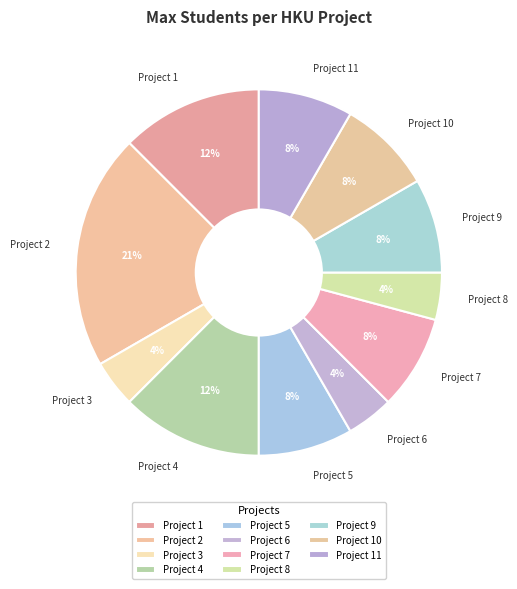

Is it true that Project 4 is 12% of the pie?

True